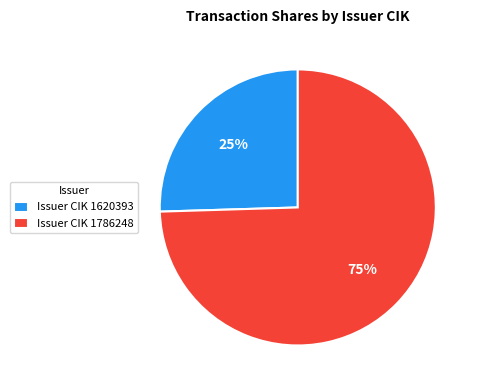

Does any single category account for the majority?

Yes